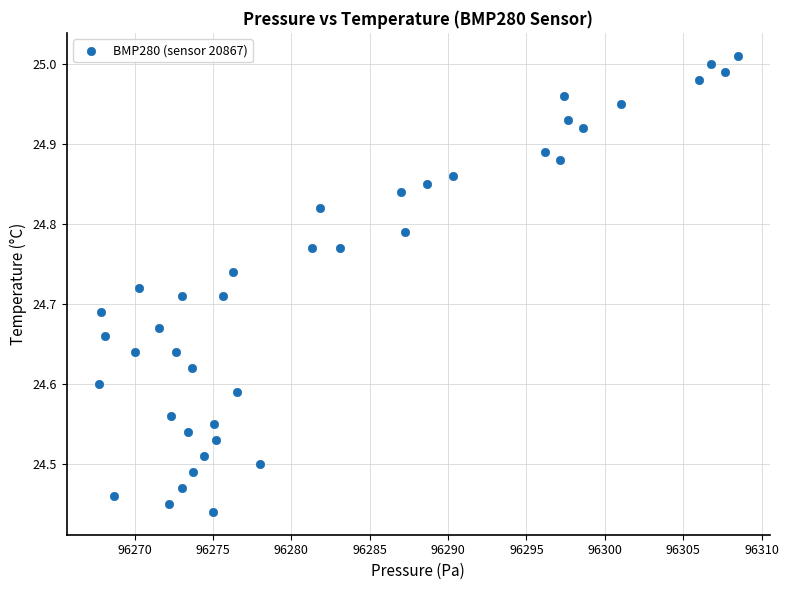

What is the range of Y values (max minus min)?

0.6